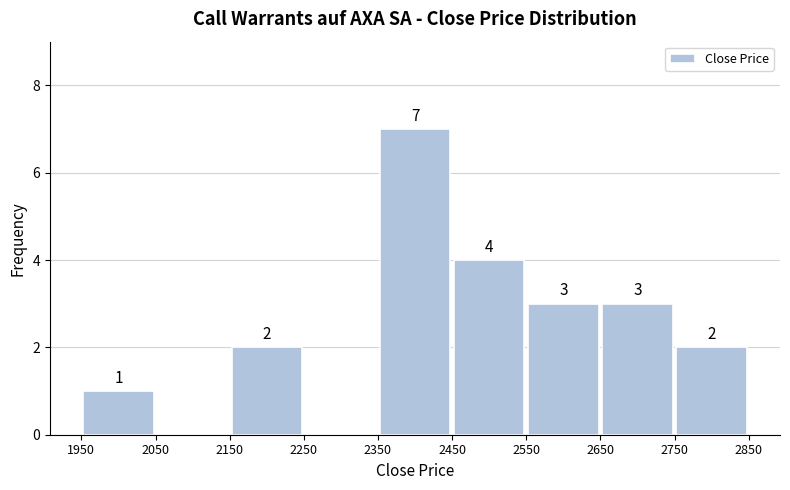

Over which range of the x-axis is the bar tallest?

2350 to 2450